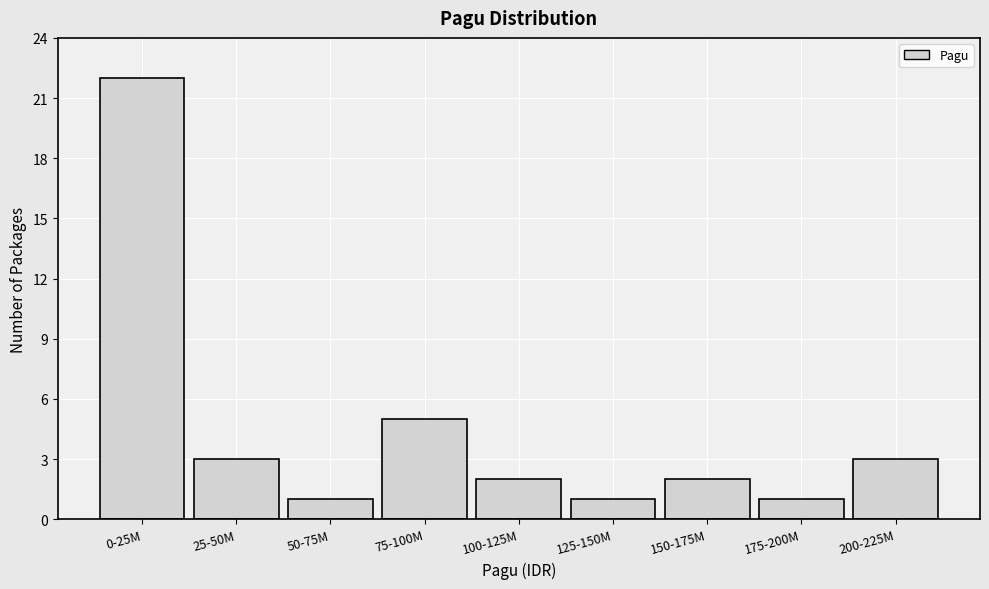

Reading left to right, transcribe all the data shown in this chart.

0-25M=22	25-50M=3	50-75M=1	75-100M=5	100-125M=2	125-150M=1	150-175M=2	175-200M=1	200-225M=3